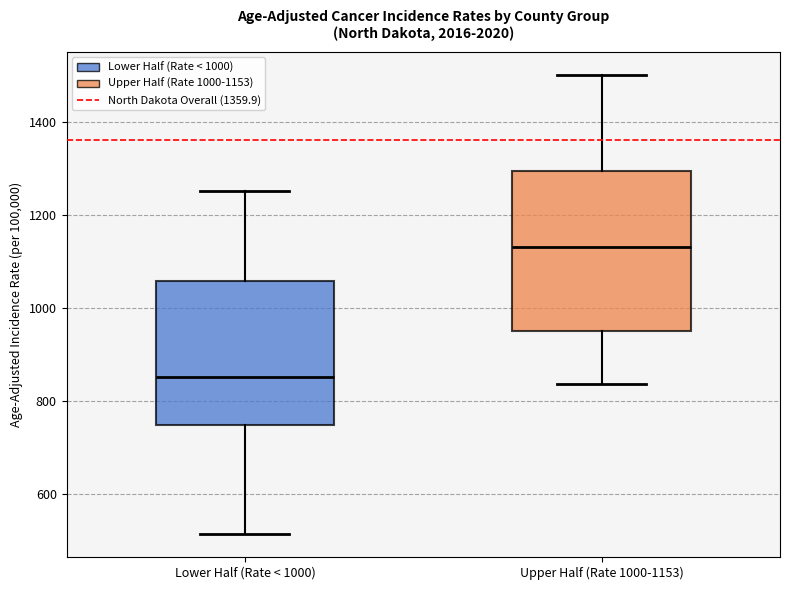

Which box is the tallest, from its lower edge to its upper edge?

Upper Half (Rate 1000-1153)